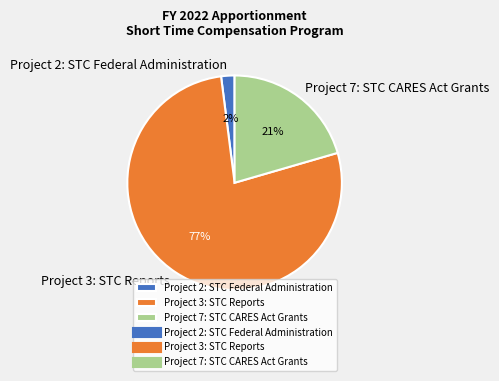

Rank the categories by value from highest to lowest.

Project 3: STC Reports, Project 7: STC CARES Act Grants, Project 2: STC Federal Administration